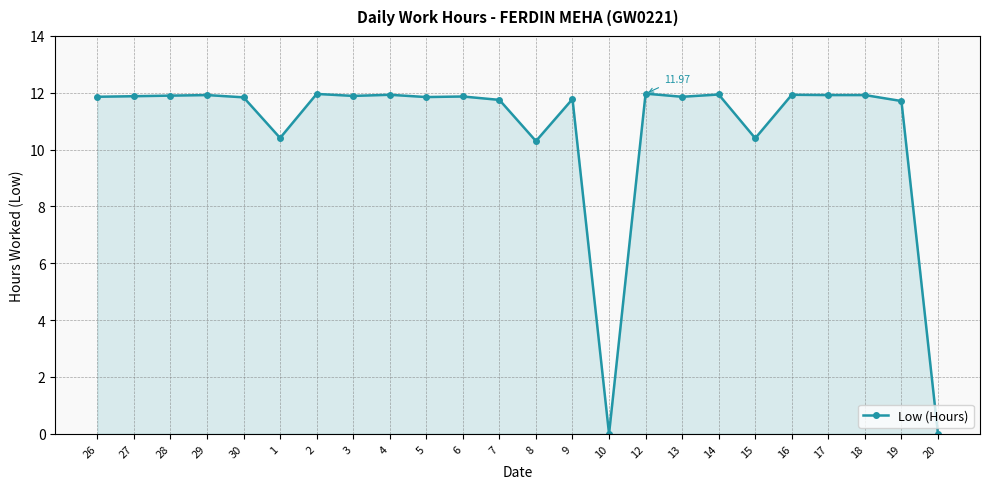

How many values exceed 11?

19